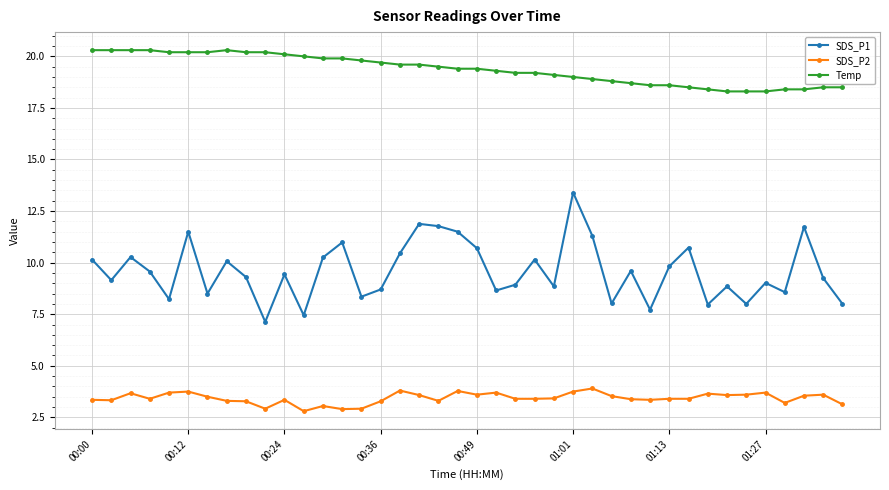

Which series has the largest total across all categories?

Temp